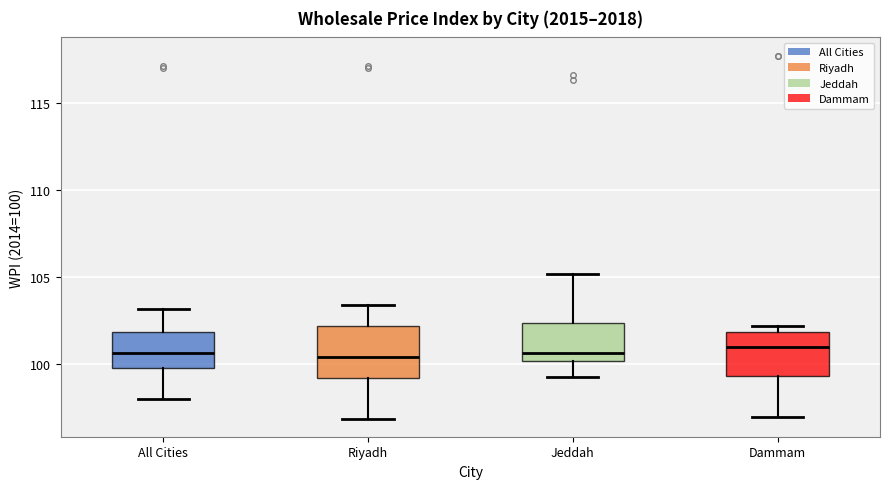

Where does the median line of the box for Dammam sit on the y-axis? The values are not printed on the chart, so give them approximately, as read against the axis.

101.0